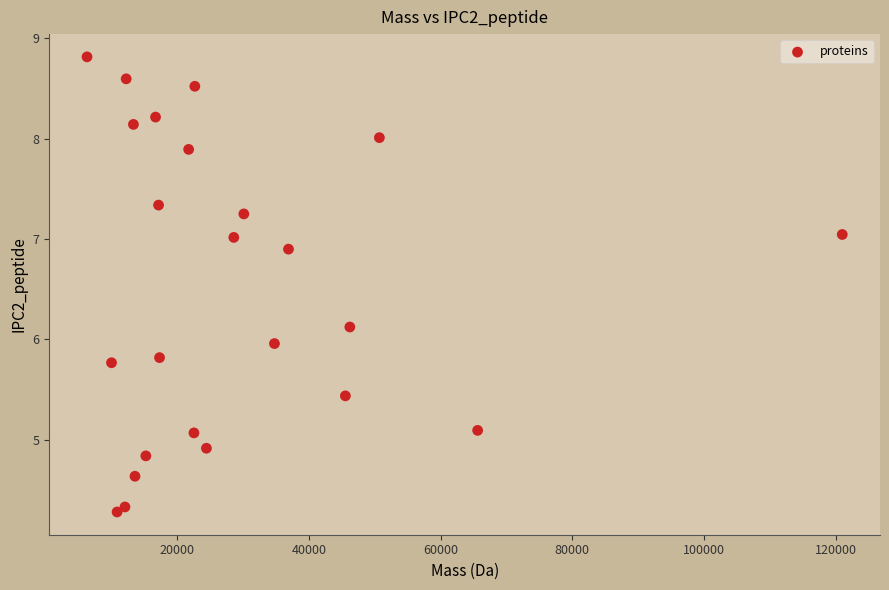

What is the range of X values (max minus min)?

114619.8